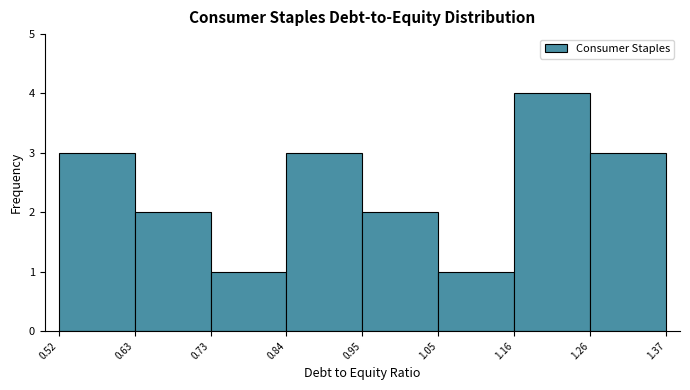

Which range on the x-axis has the tallest bar?

1.16 to 1.26